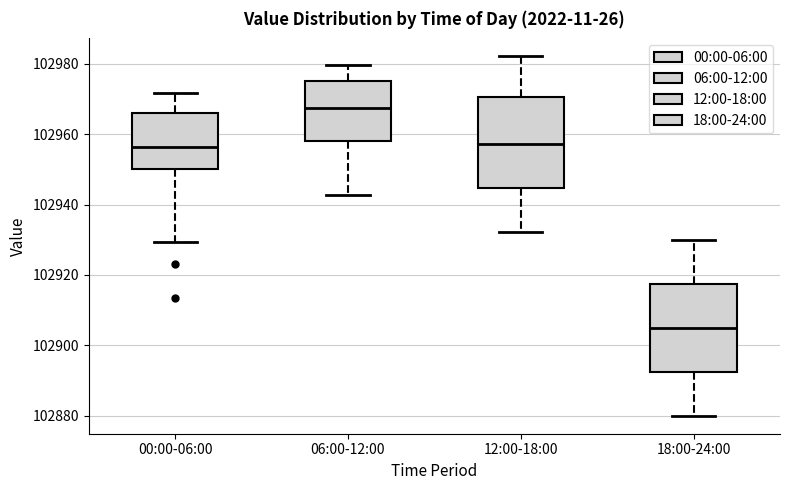

Reading left to right, read every box against the y-axis: the position of its median line, the range the box covers, and the ends of its whiskers. The values are not printed on the chart, so give them approximately, as read against the axis.

00:00-06:00: median 102956, box 102950 to 102966, whiskers 102930 to 102972
06:00-12:00: median 102968, box 102958 to 102976, whiskers 102942 to 102980
12:00-18:00: median 102958, box 102944 to 102970, whiskers 102932 to 102982
18:00-24:00: median 102904, box 102892 to 102918, whiskers 102880 to 102930